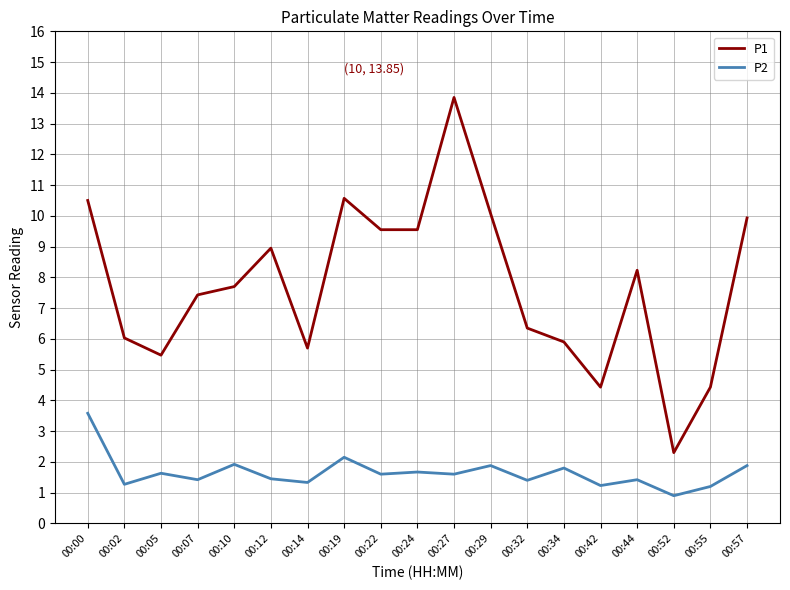

The P1 series shows 4.4 at 00:42. True or false?

True